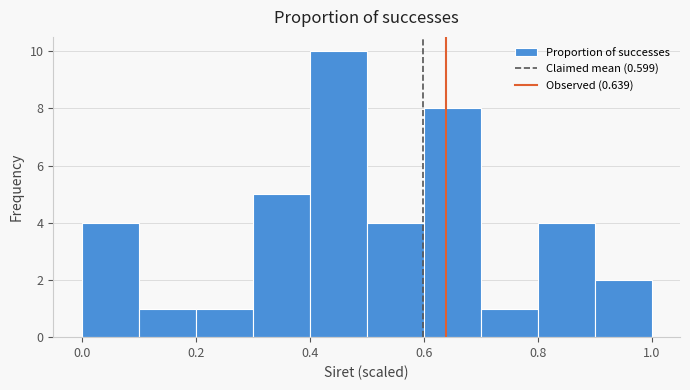

What is the height of the bar covering 0.0 to 0.1 on the x-axis? The values are not printed on the chart, so give them approximately, as read against the axis.

4